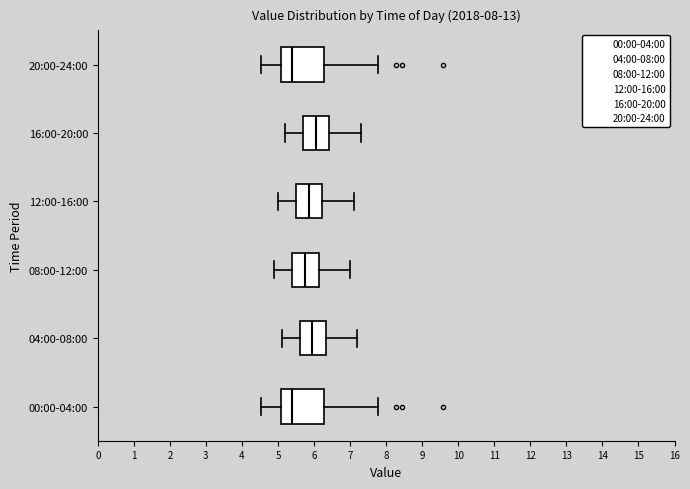

Where does the median line of the box for 12:00-16:00 sit on the x-axis? The values are not printed on the chart, so give them approximately, as read against the axis.

5.9